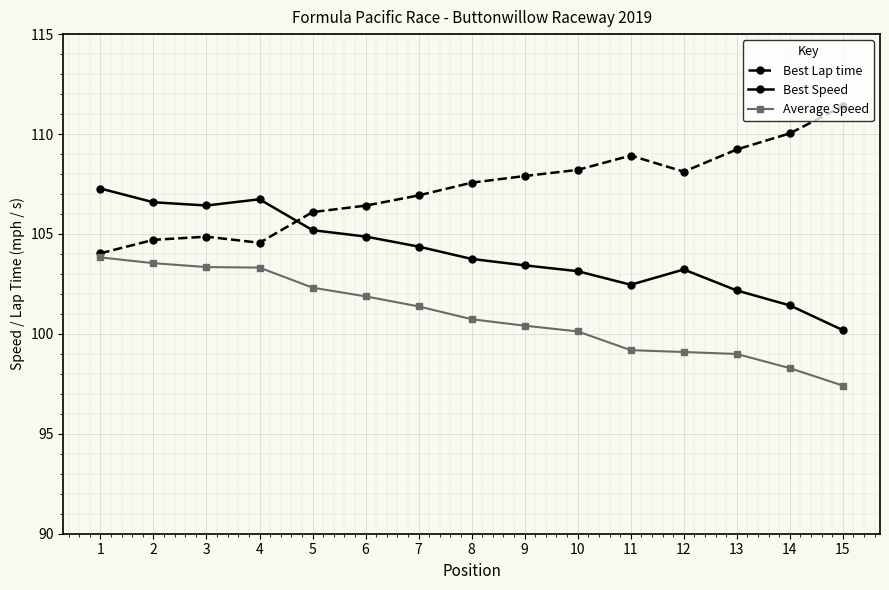

How many lines are shown in the chart?

3